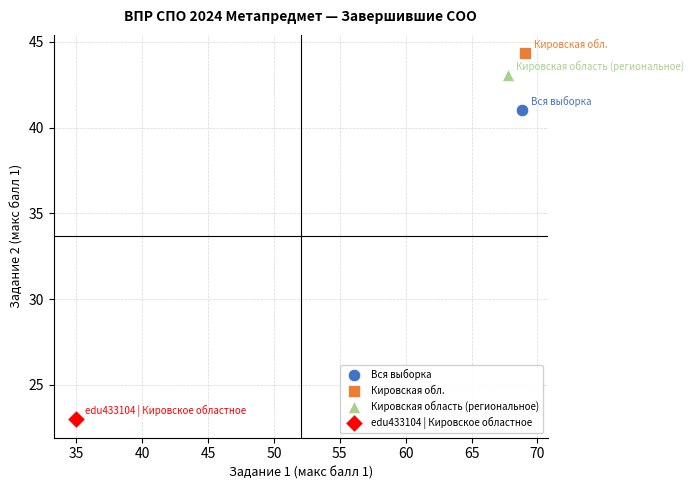

What are all the series names shown in the legend?

Вся выборка, Кировская обл., Кировская область (региональное), edu433104 | Кировское областное